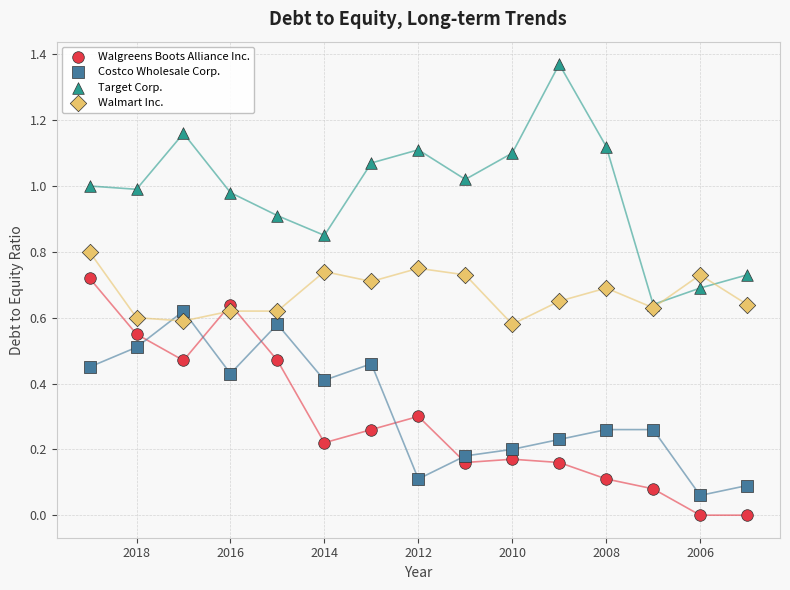

Which series reaches the minimum Y coordinate?

Walgreens Boots Alliance Inc.